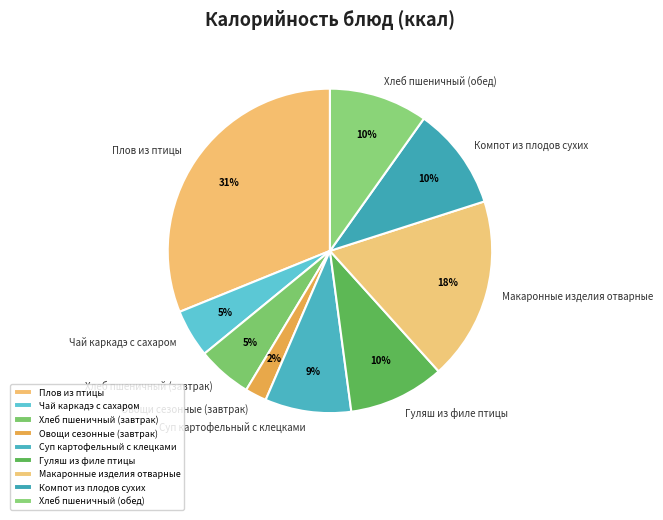

True or false: Чай каркадэ с сахаром accounts for 5% of the total.

True